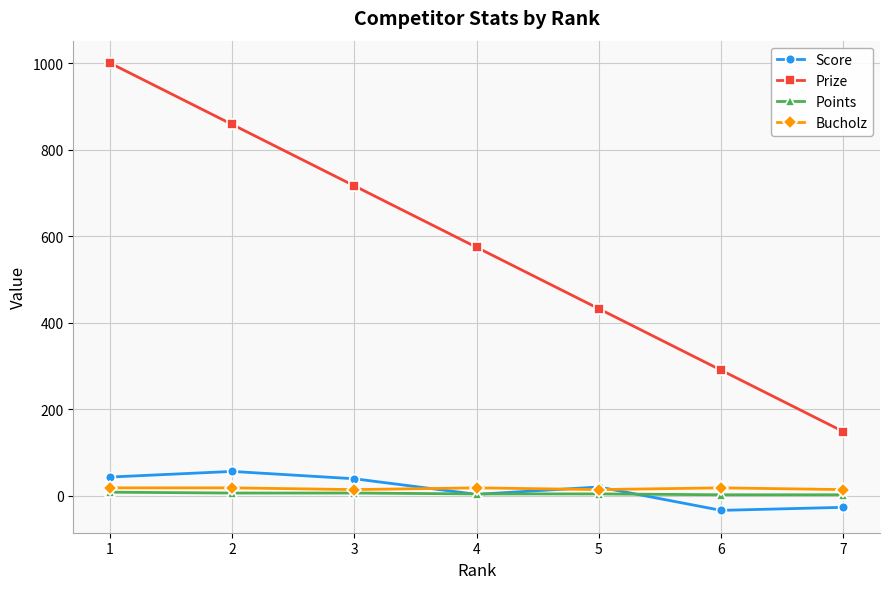

What is the minimum value for Score?

-34